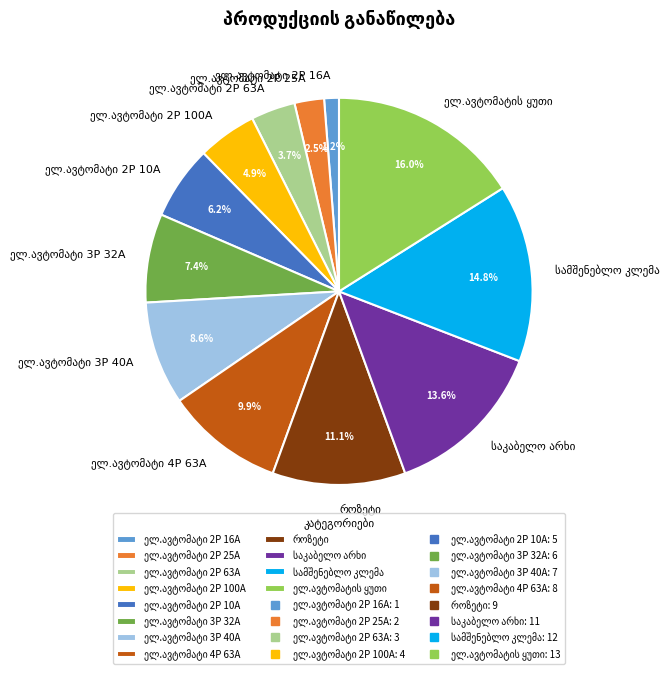

To the nearest percent, what is the average slice percentage?

8%